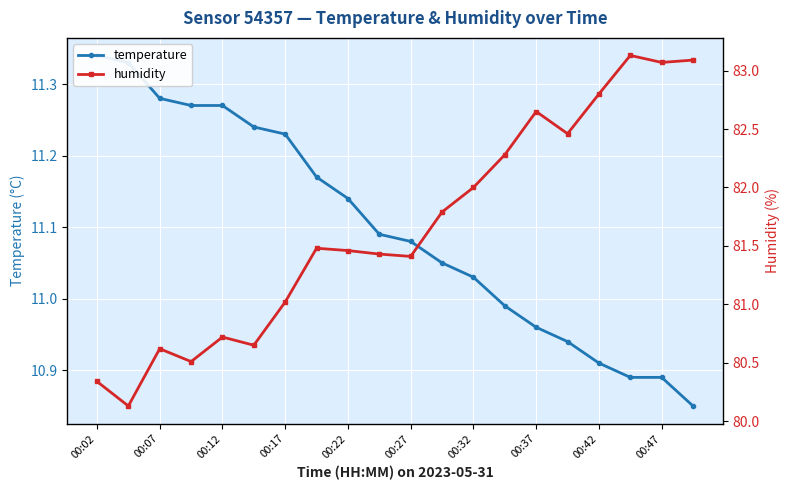

True or false: humidity has a value of 54.9 at 00:47.

False